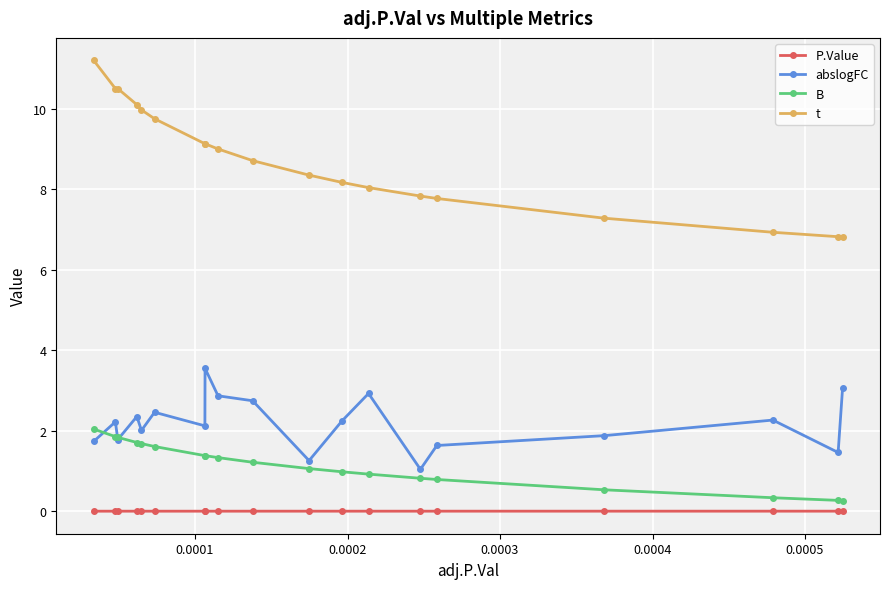

True or false: t and P.Value intersect in this chart.

False